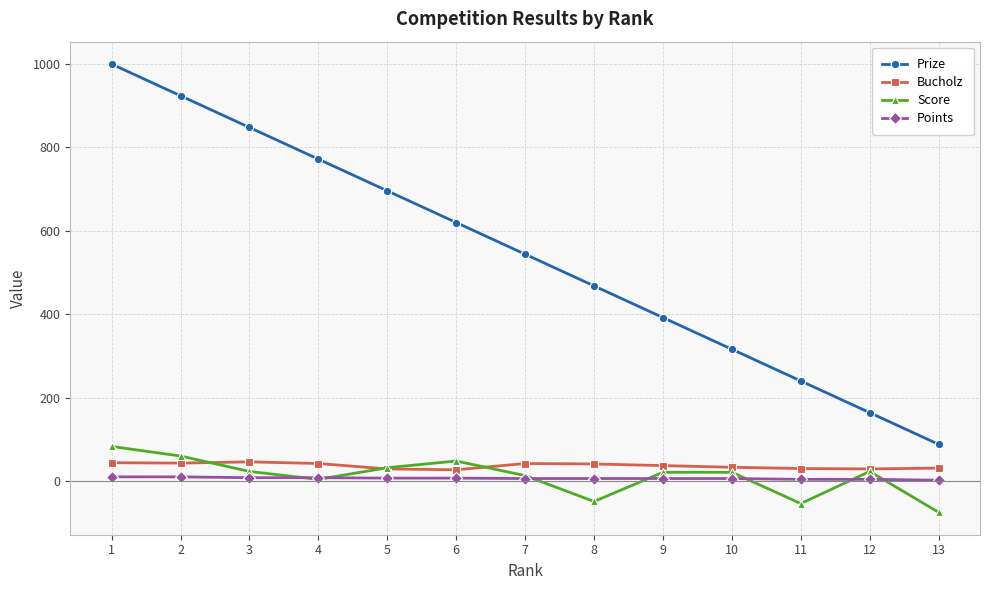

True or false: Points and Bucholz cross at least once.

False